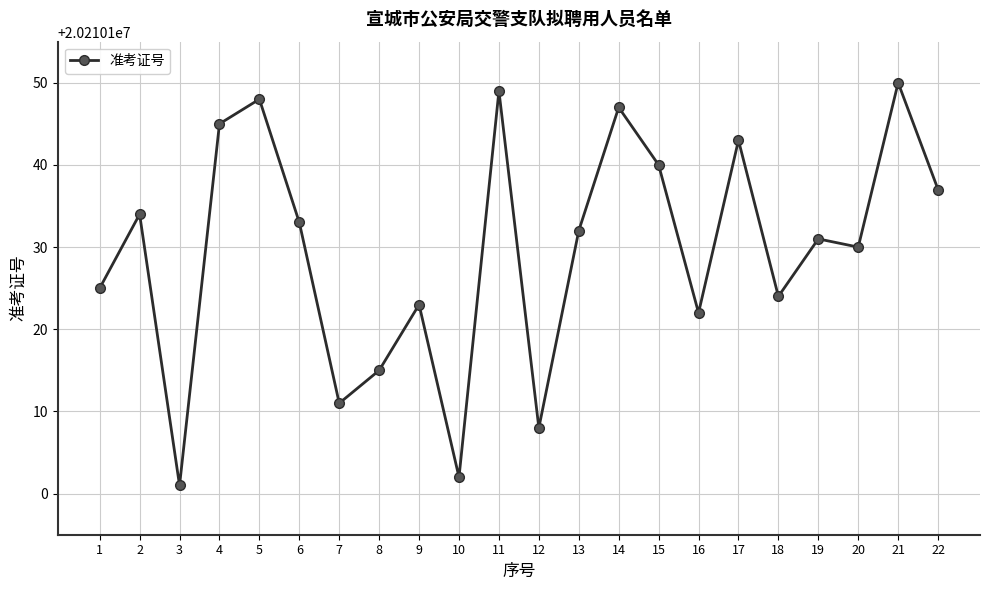

The value at 12 is 8801771. True or false?

False